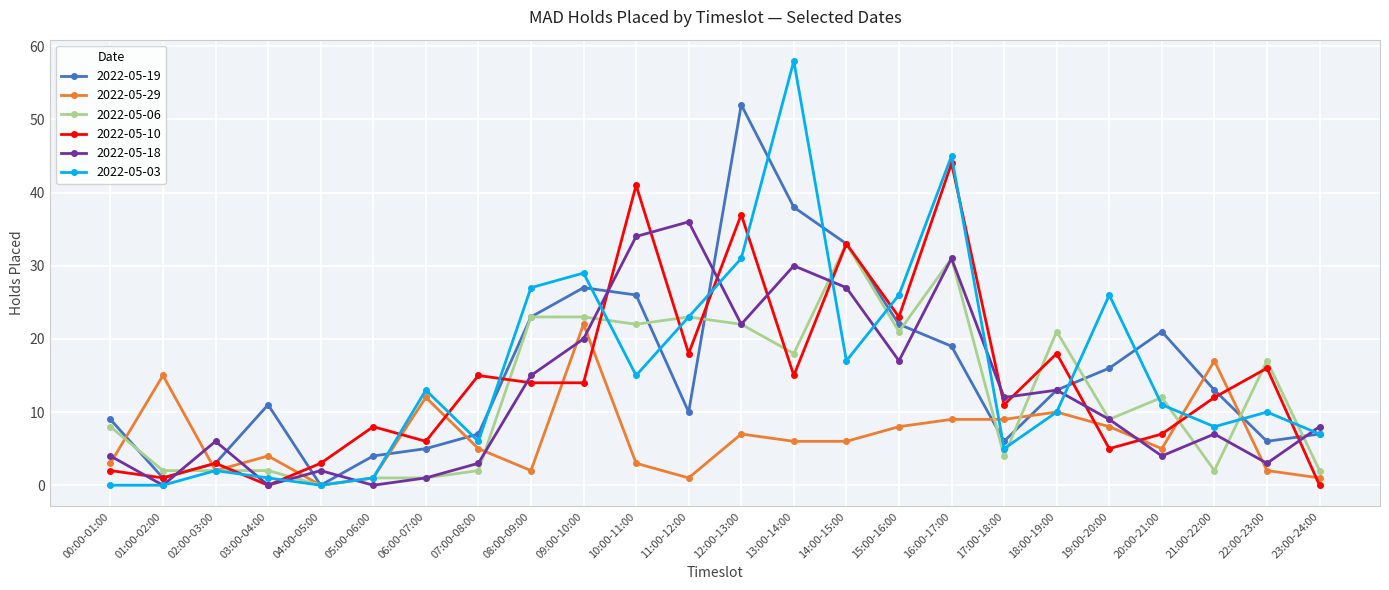

True or false: 2022-05-10 and 2022-05-06 cross at least once.

True